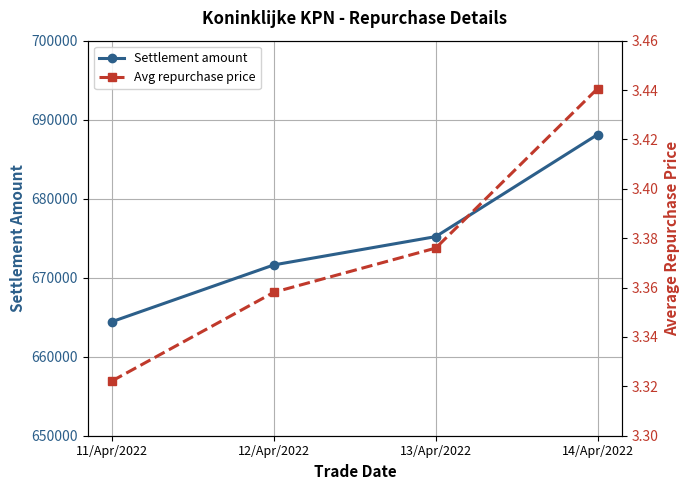

Is it true that Avg repurchase price equals 3.4 at 13/Apr/2022?

True